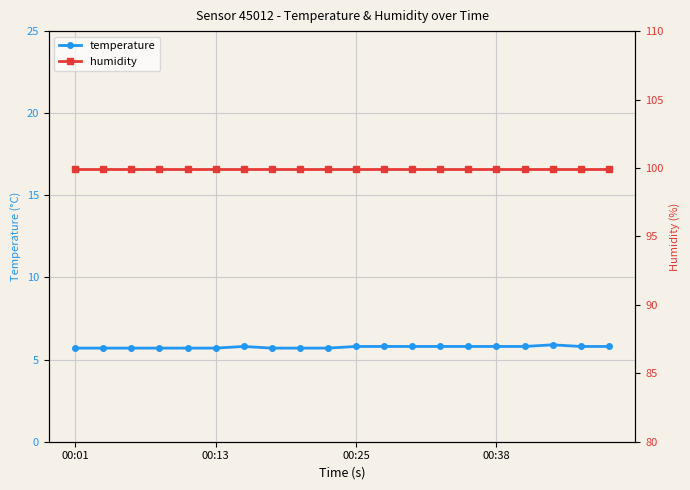

What position from the right is 17?

3